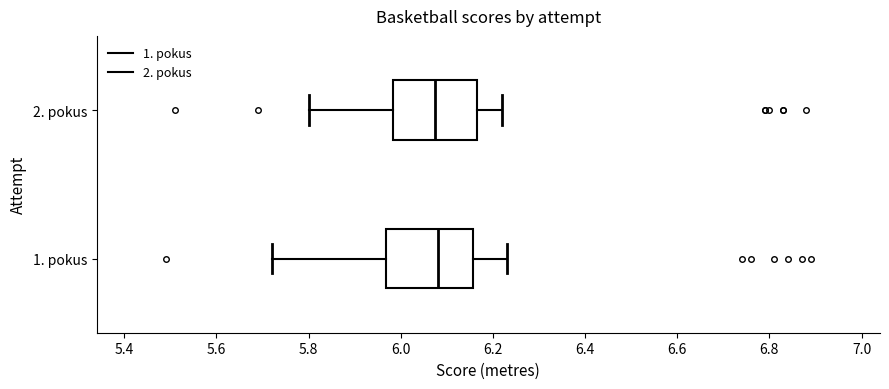

Reading bottom to top, read every box against the x-axis: the position of its median line, the range the box covers, and the ends of its whiskers. The values are not printed on the chart, so give them approximately, as read against the axis.

1. pokus: median 6.08, box 5.96 to 6.16, whiskers 5.72 to 6.24
2. pokus: median 6.08, box 5.98 to 6.16, whiskers 5.80 to 6.22